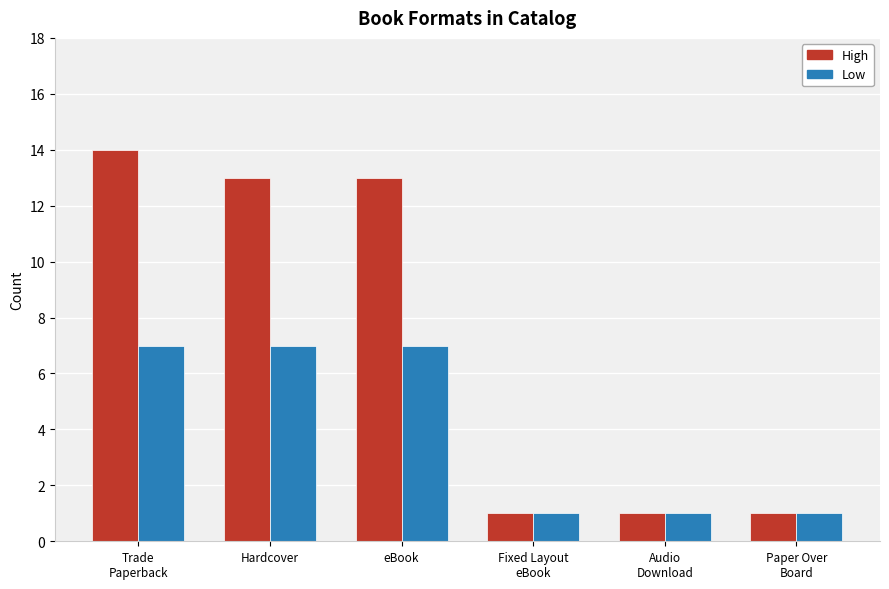

What is the label of the 1st bar from the left?

Trade
Paperback